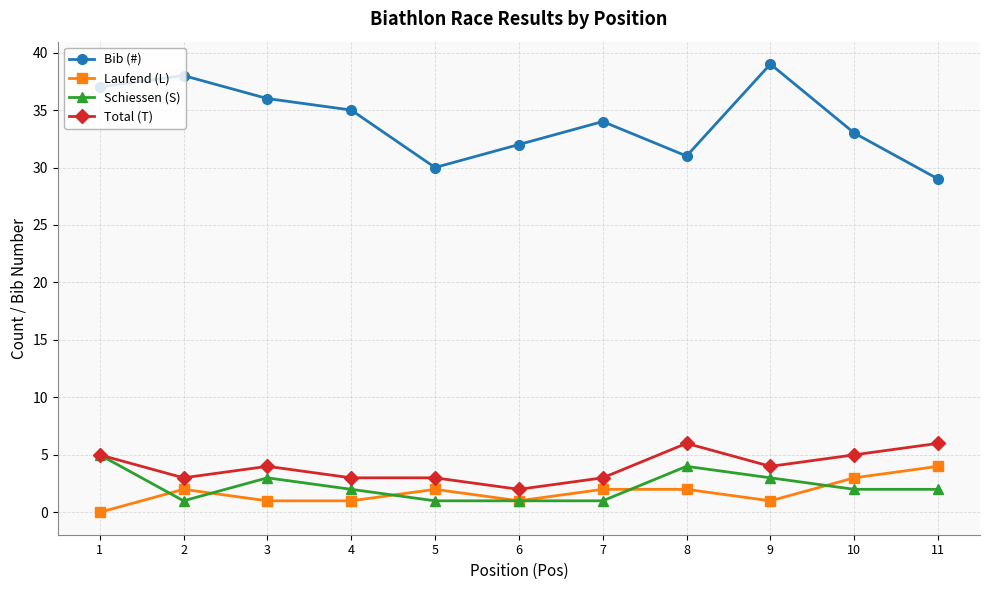

True or false: Schiessen (S) and Bib (#) cross at least once.

False